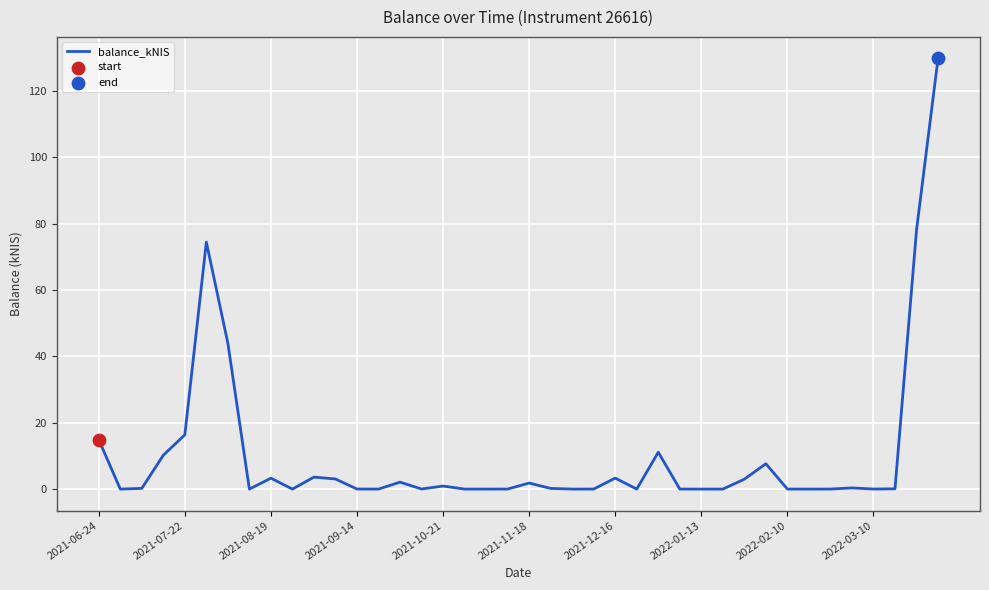

What is the difference between the maximum and minimum values?

129.8